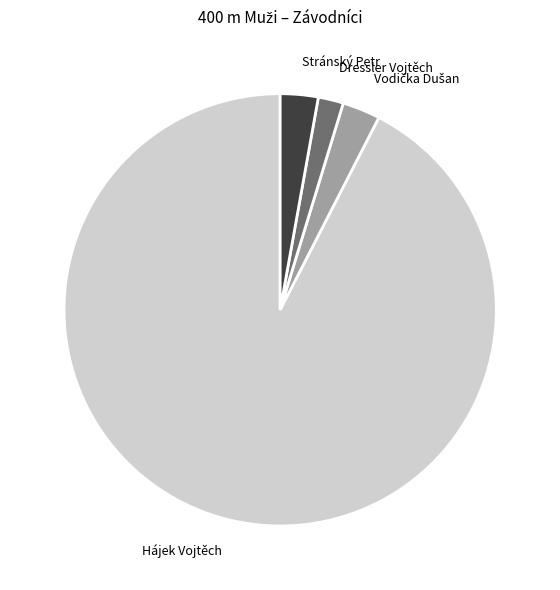

Count the number of slices in the pie.

4